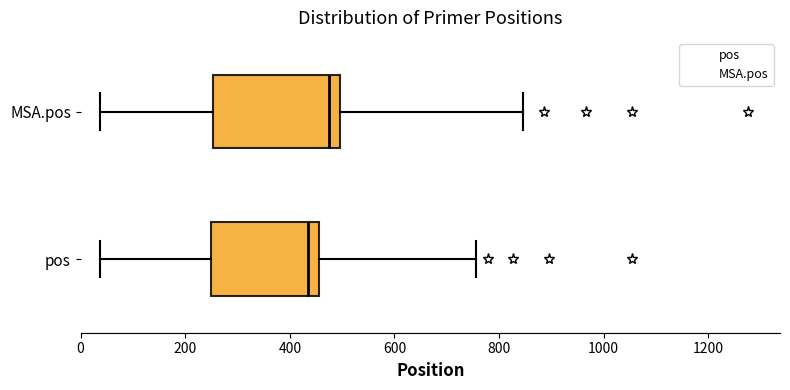

Which box's median line is the furthest to the right?

MSA.pos